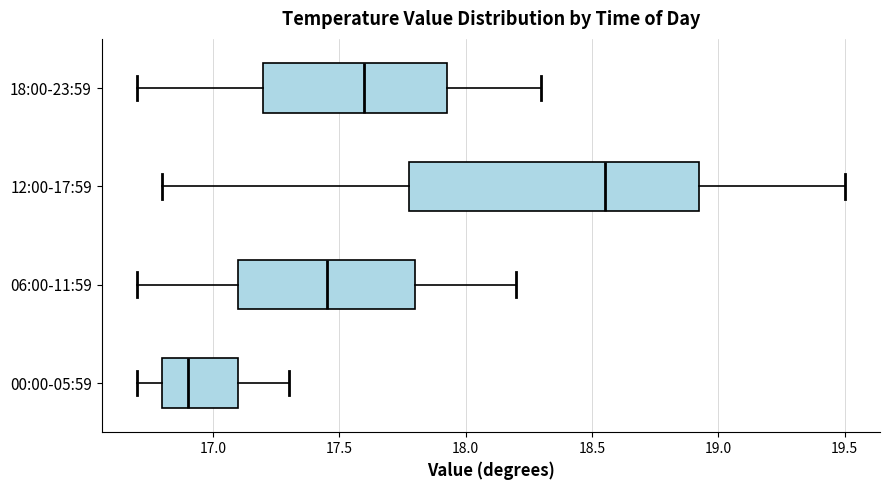

Reading bottom to top, transcribe this box plot: for each box, give where its median line is, the range the box spans, and where its two whiskers end, as read against the x-axis. The values are not printed on the chart, so give them approximately, as read against the axis.

00:00-05:59: median 16.90, box 16.80 to 17.10, whiskers 16.70 to 17.30
06:00-11:59: median 17.45, box 17.10 to 17.80, whiskers 16.70 to 18.20
12:00-17:59: median 18.55, box 17.80 to 18.95, whiskers 16.80 to 19.50
18:00-23:59: median 17.60, box 17.20 to 17.95, whiskers 16.70 to 18.30